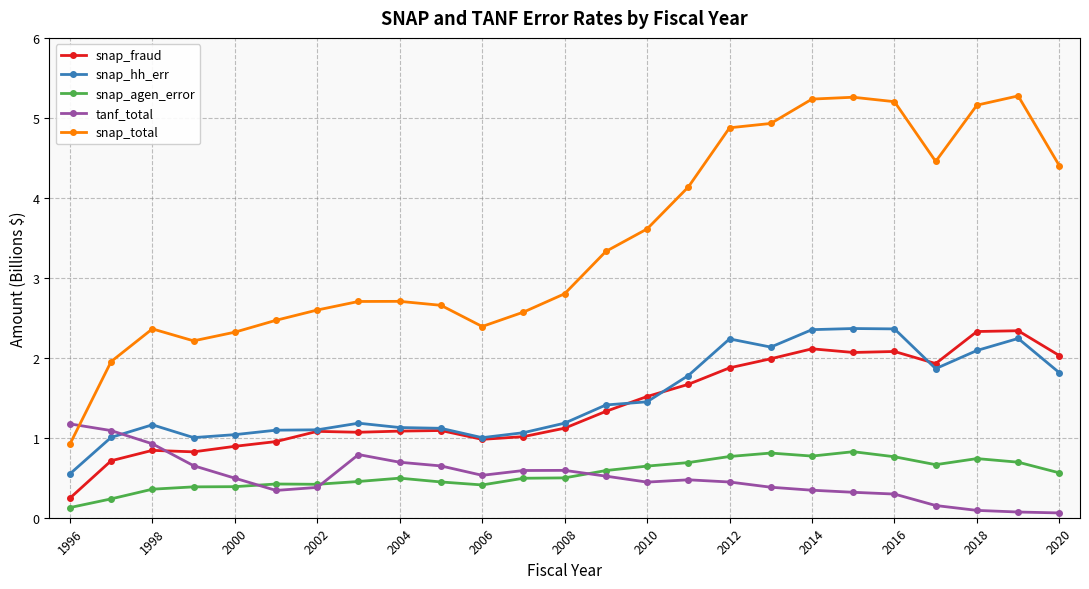

True or false: tanf_total has more than 1 points higher than both neighbors.

True